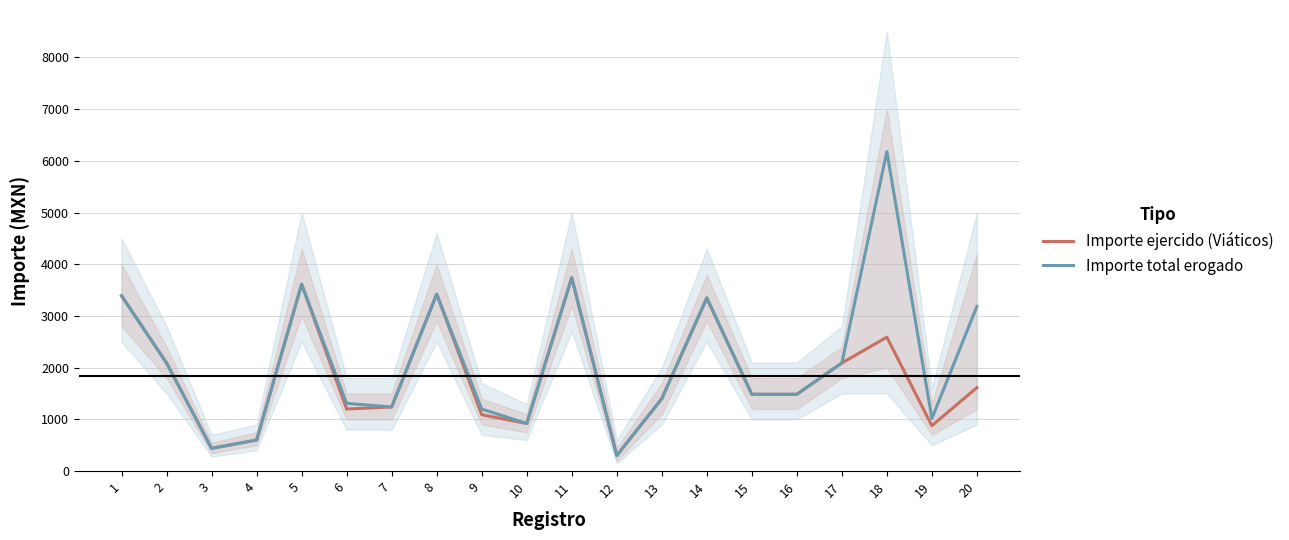

Which category has the highest value across all series?

18